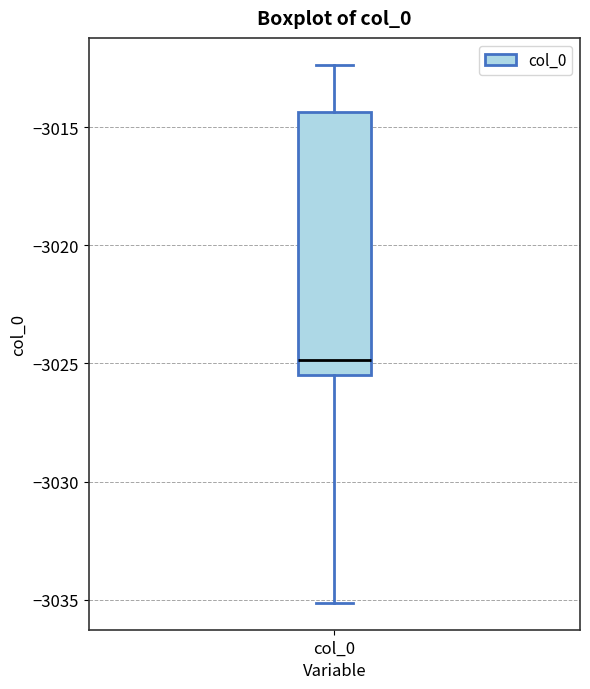

Where does the upper whisker of the box for col_0 end on the y-axis? The values are not printed on the chart, so give them approximately, as read against the axis.

-3012.5